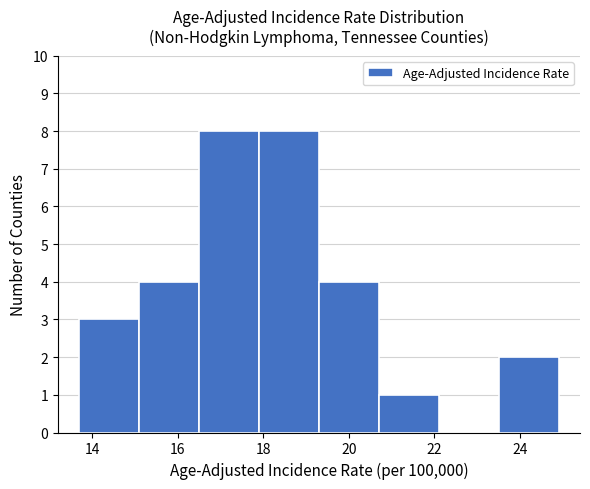

Reading left to right, list every bar in this chart as the range it spans on the x-axis followed by its height. Neither the bar edges nor the heights are printed on the chart, so give them approximately, as read against the axes.

13.7 to 15.1: 3
15.1 to 16.5: 4
16.5 to 17.9: 8
17.9 to 19.3: 8
19.3 to 20.7: 4
20.7 to 22.1: 1
22.1 to 23.5: 0
23.5 to 24.9: 2